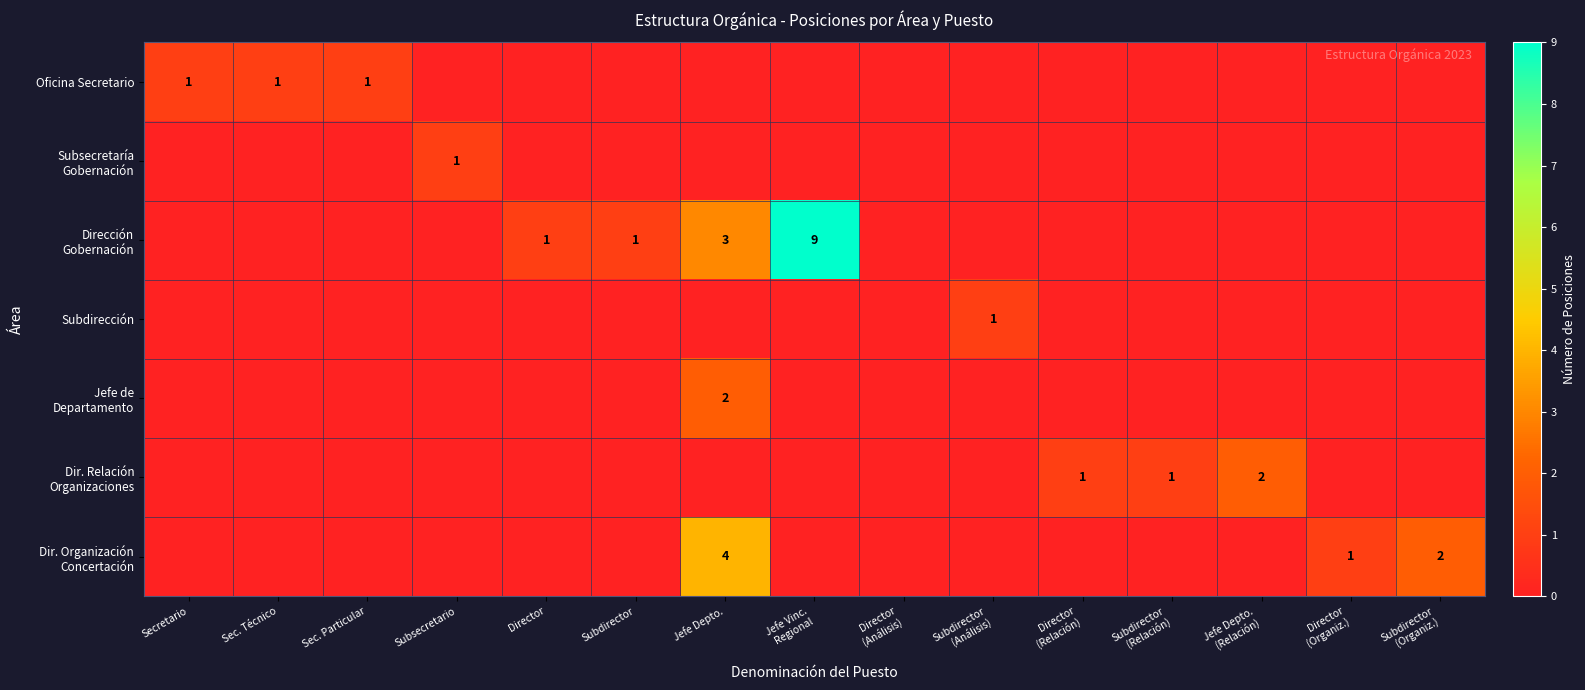

Which series has the largest total across all categories?

Dirección Gobernación